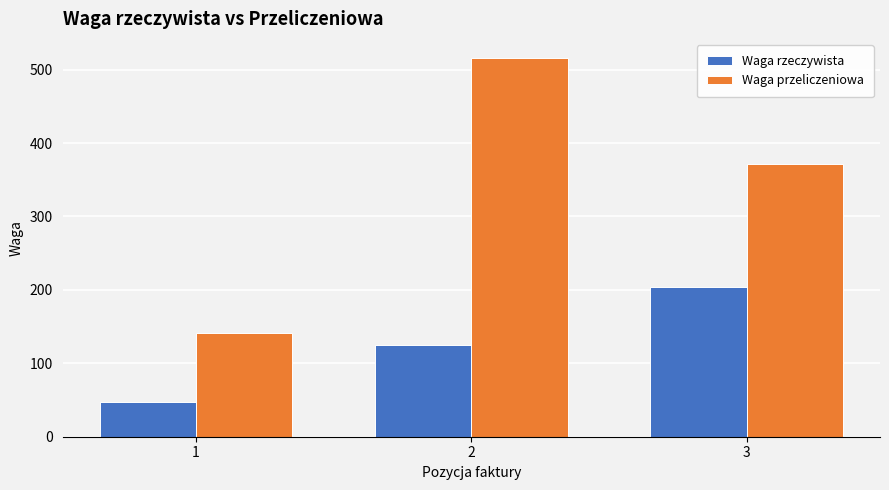

Rank the series at 1 from lowest to highest value.

Waga rzeczywista, Waga przeliczeniowa